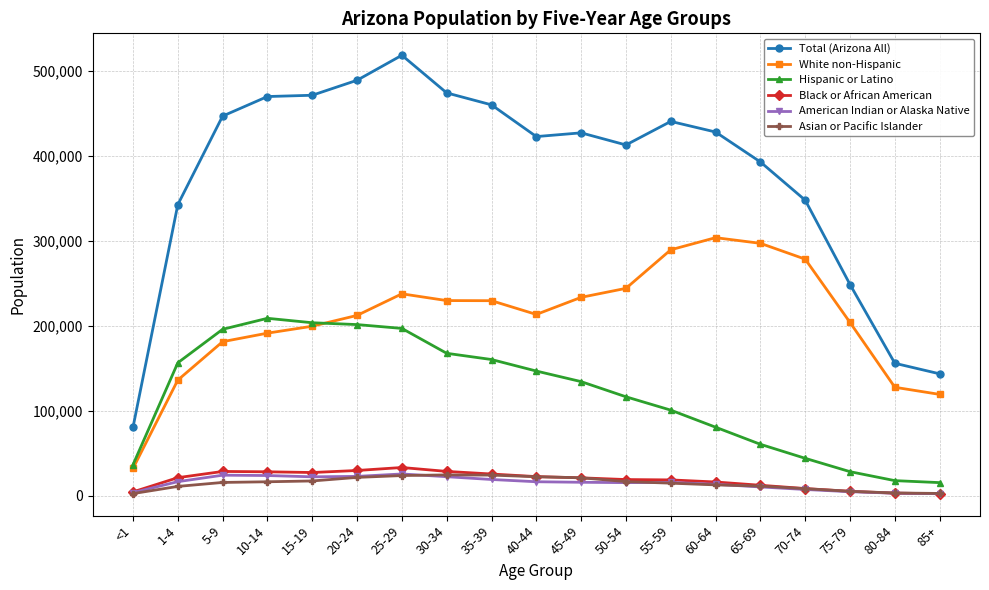

What is the label of the 2nd point from the right?

80-84